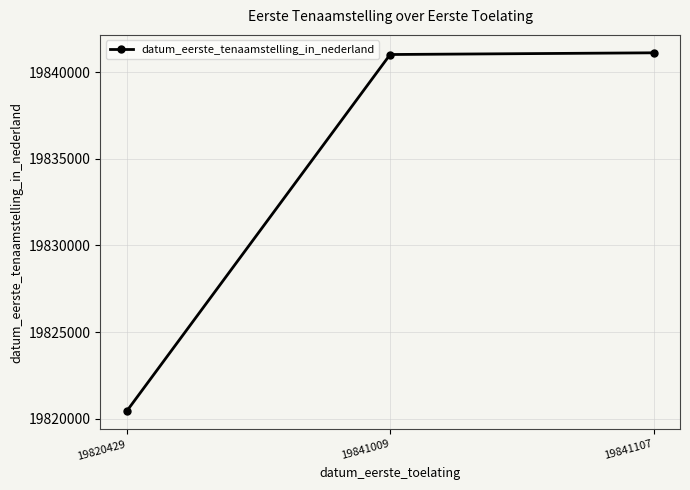

Which category has the lowest value across all series?

19820429